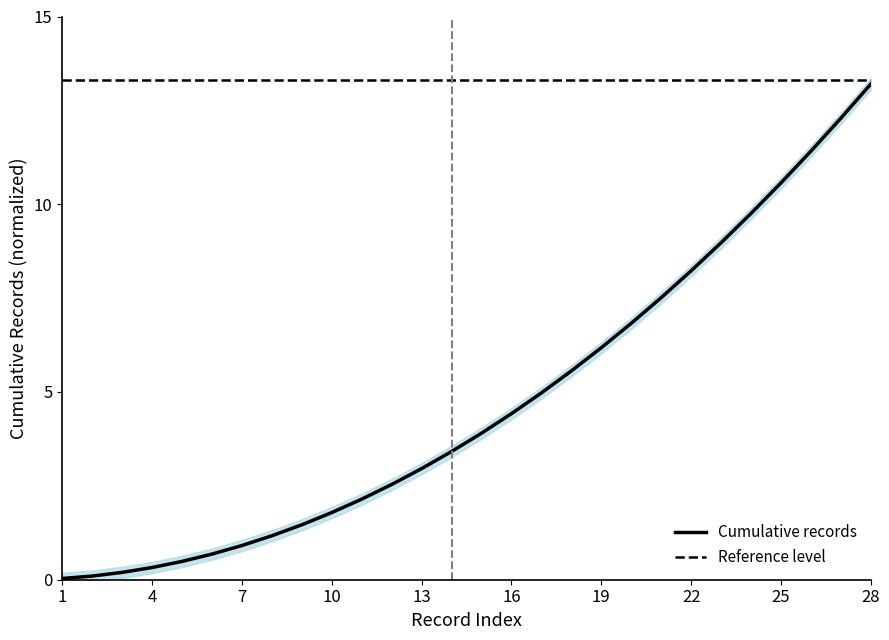

Reading right to left, extract all data points from this chart.

28=13.2	27=12.3	26=11.4	25=10.6	24=9.8	23=9.0	22=8.2	21=7.5	20=6.8	19=6.2	18=5.6	17=5.0	16=4.4	15=3.9	14=3.4	13=3.0	12=2.5	11=2.1	10=1.8	9=1.5	8=1.2	7=0.9	6=0.7	5=0.5	4=0.3	3=0.2	2=0.1	1=0.0